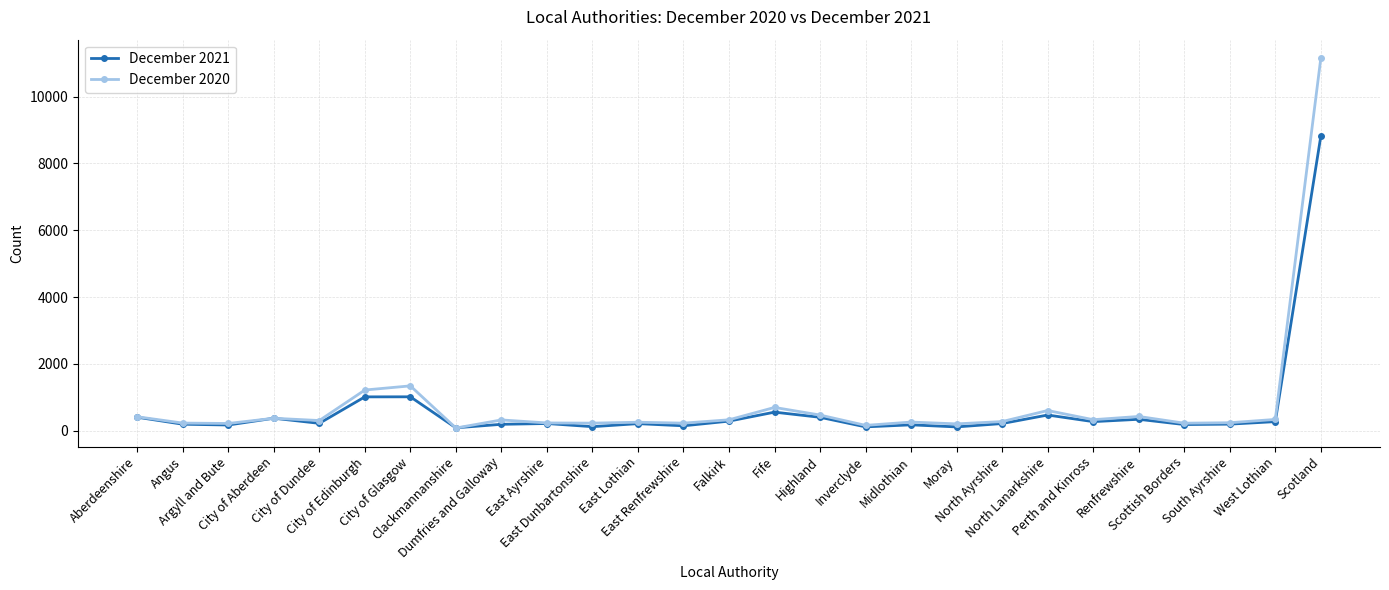

Rank the series by their maximum value, from highest to lowest.

December 2020, December 2021